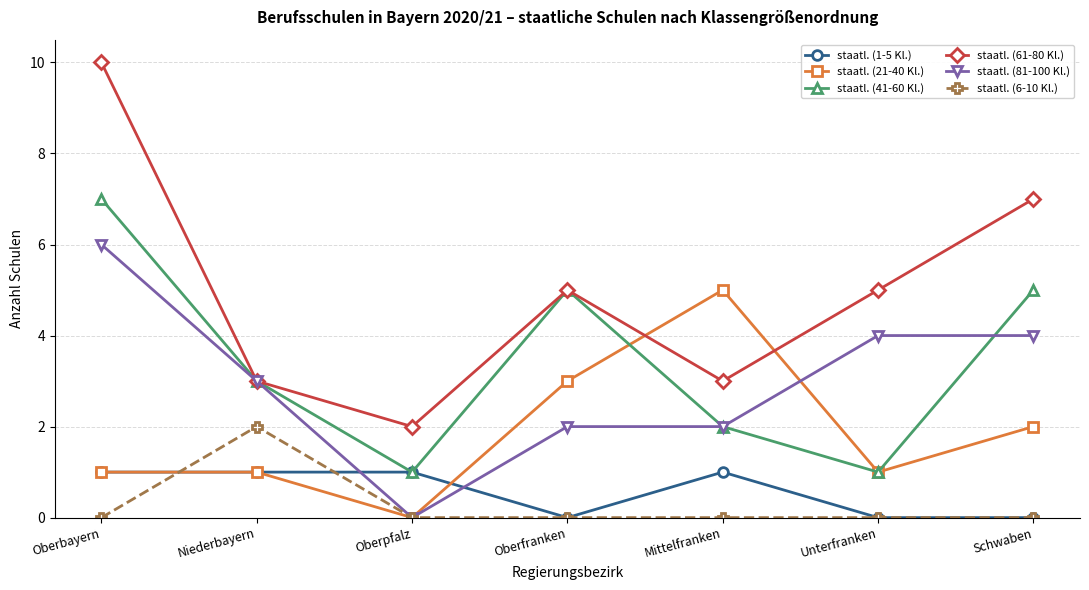

True or false: staatl. (81-100 Kl.) has more than 2 points higher than both neighbors.

False